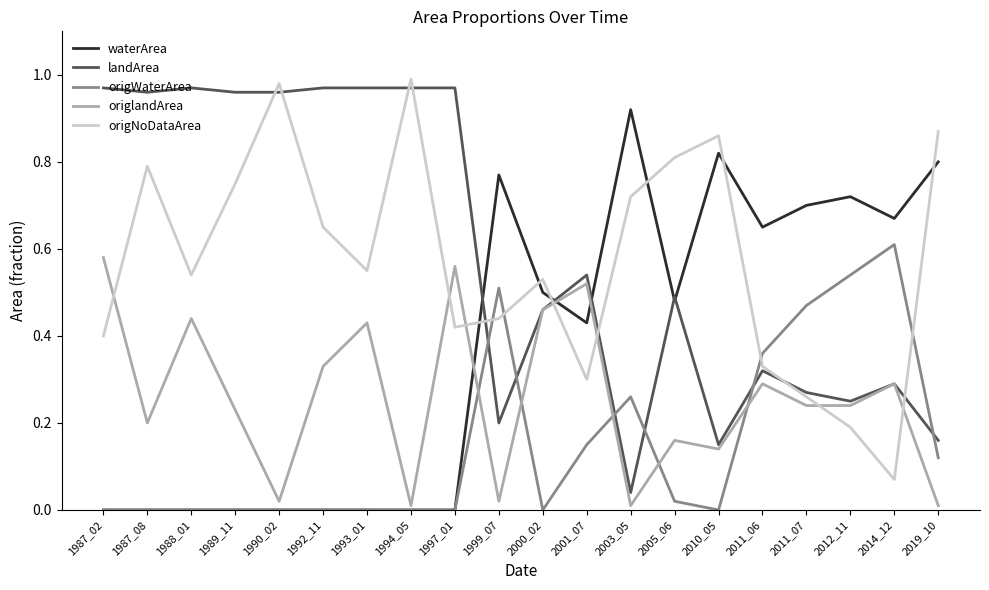

Is the value of origWaterArea at 1988_01 greater than the value of origNoDataArea at 1993_01?

No